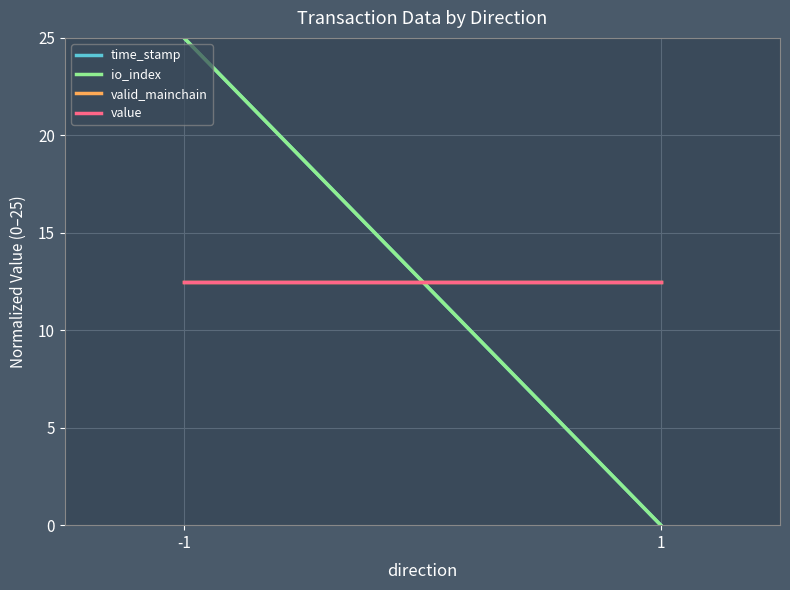

How many values in io_index are above zero?

1